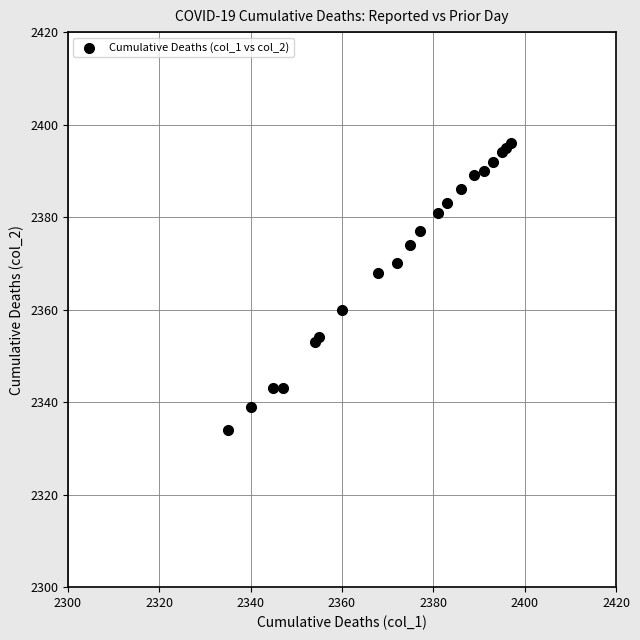

What Y value in the scatter plot is closest to 2365?

2368